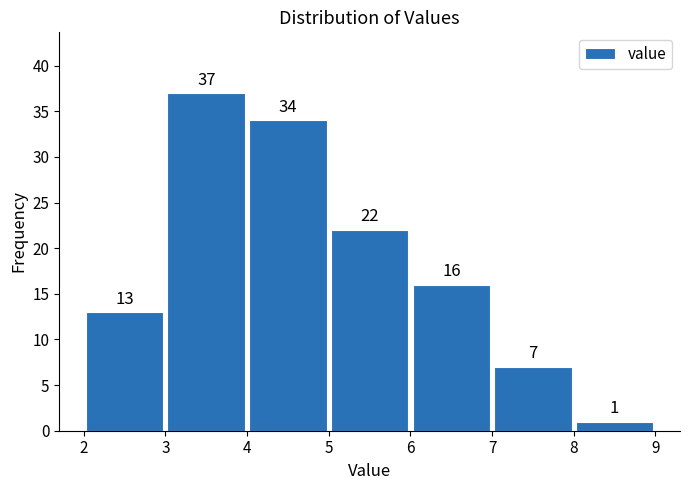

Reading left to right, list every bar in this chart as the range it spans on the x-axis followed by its height.

2 to 3: 13
3 to 4: 37
4 to 5: 34
5 to 6: 22
6 to 7: 16
7 to 8: 7
8 to 9: 1